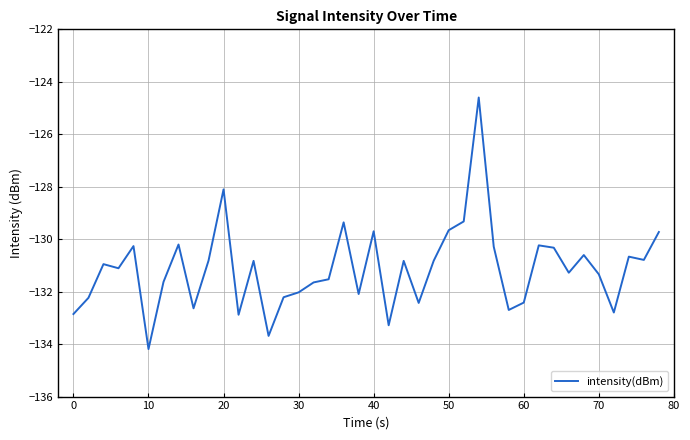

What is the difference between the maximum and minimum values?

9.6